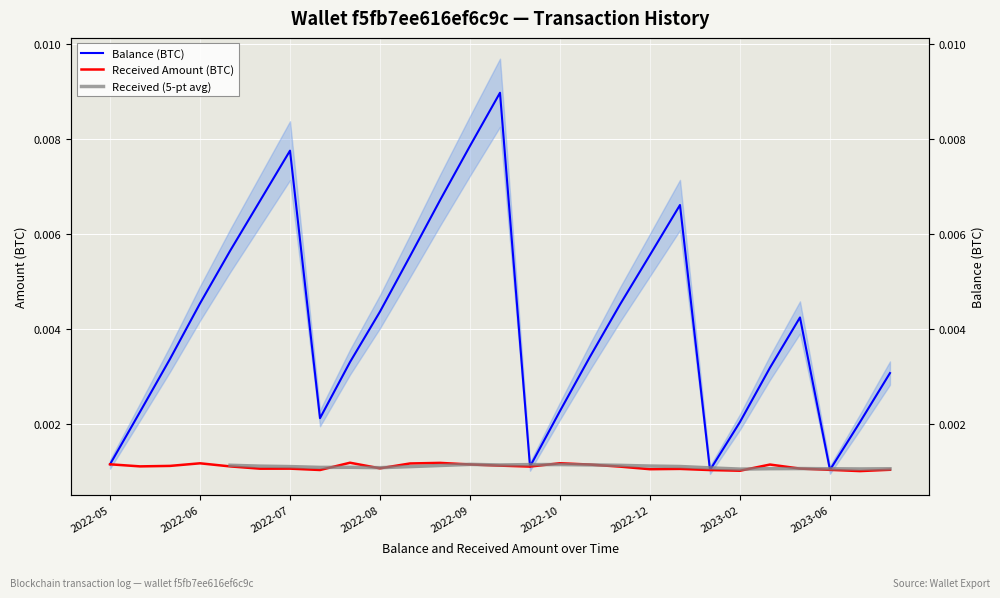

Rank the series at 2023-06 from lowest to highest value.

balance, received_amount